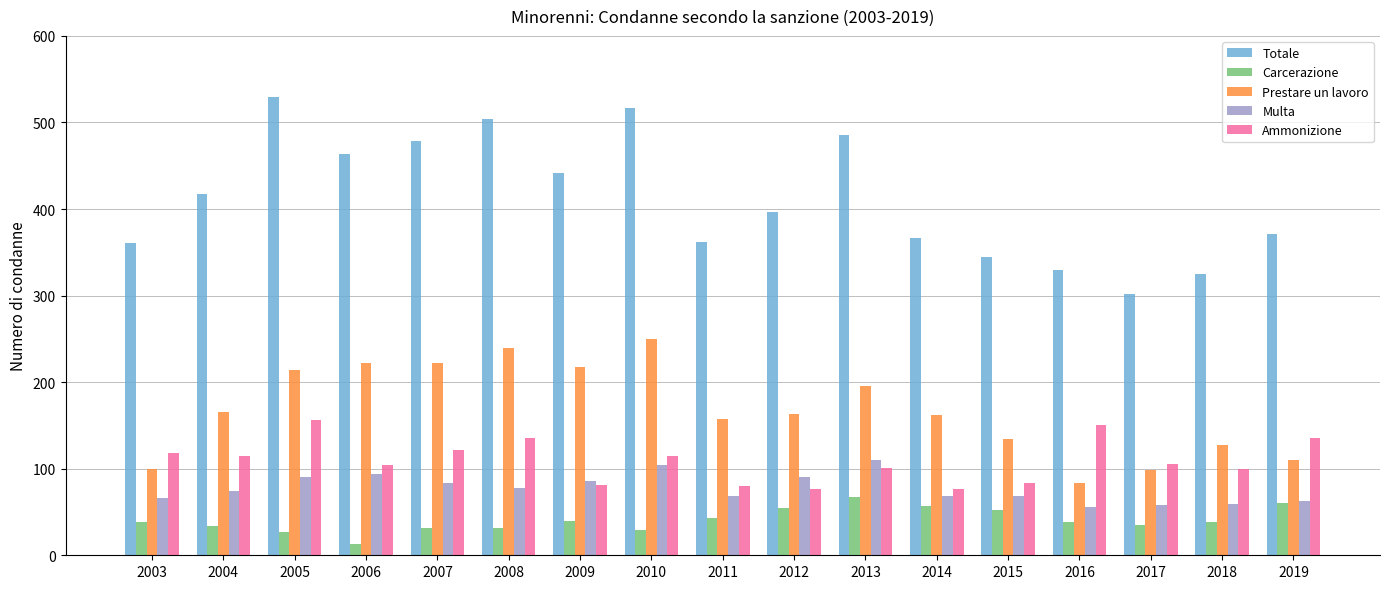

Which series changed the most between 2010 and 2015?

Totale